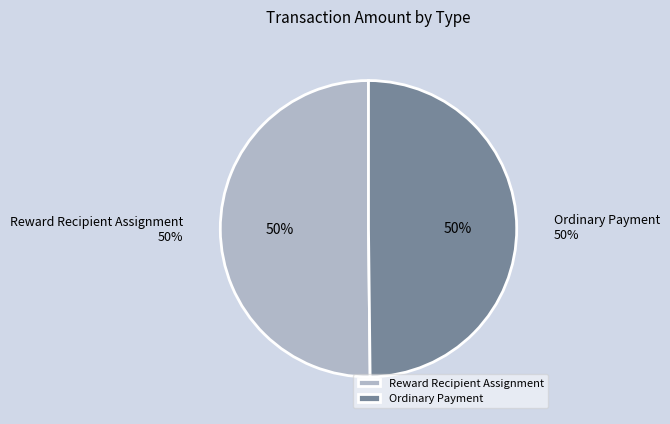

Is it true that Ordinary Payment is 99% of the pie?

False